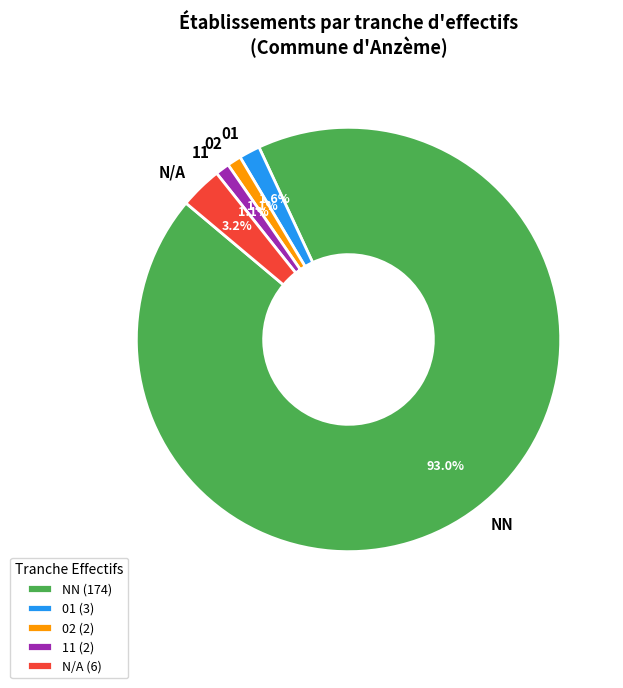

Between N/A and 11, which is larger?

N/A